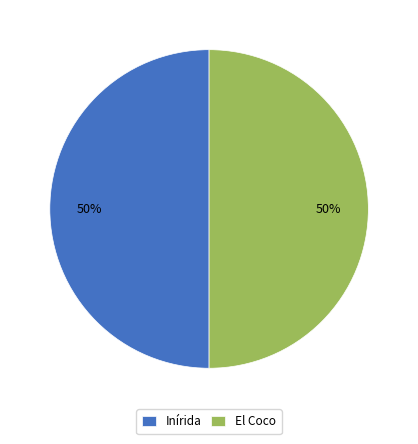

Approximately how many times larger is the value at El Coco compared to Inírida?

1.0